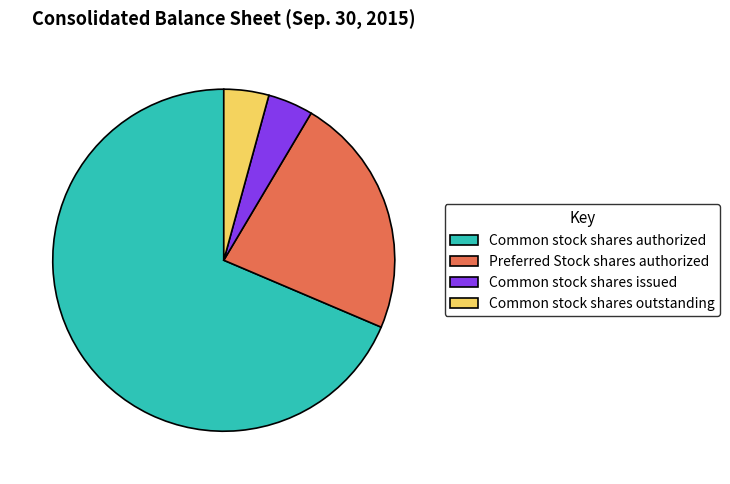

True or false: Preferred Stock shares authorized accounts for 23% of the total.

True